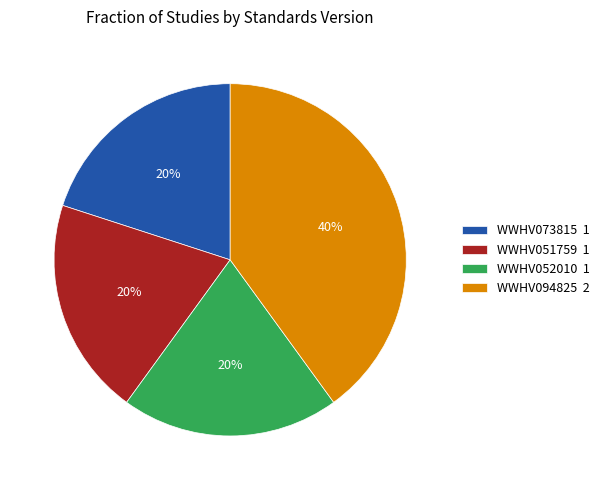

Is it true that WWHV052010 1 is 27% of the pie?

False